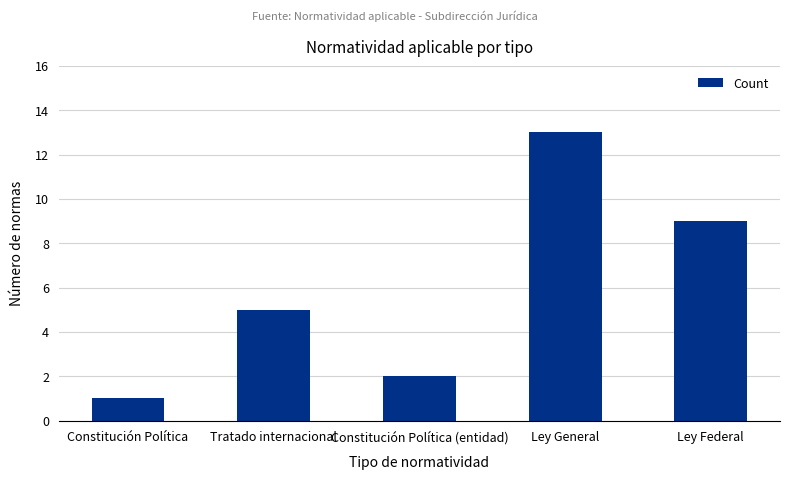

Which has a higher value, Tratado internacional or Constitución Política (entidad)?

Tratado internacional